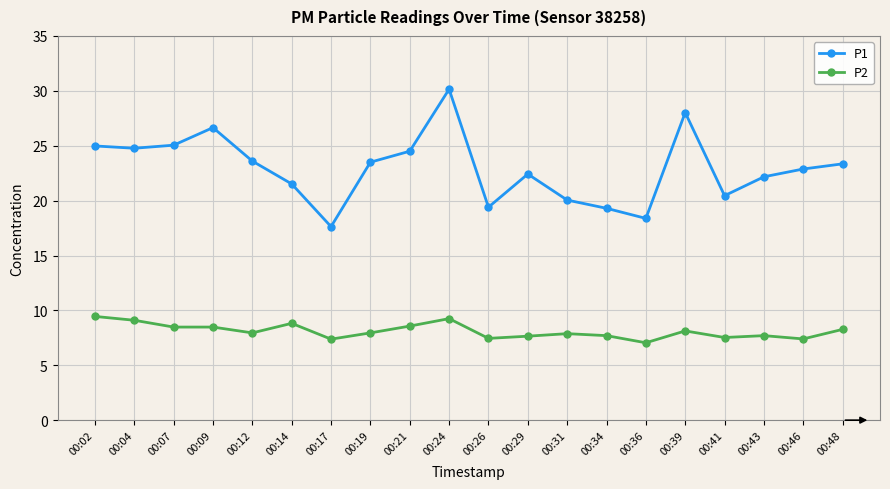

What are all the series names shown in the legend?

P1, P2